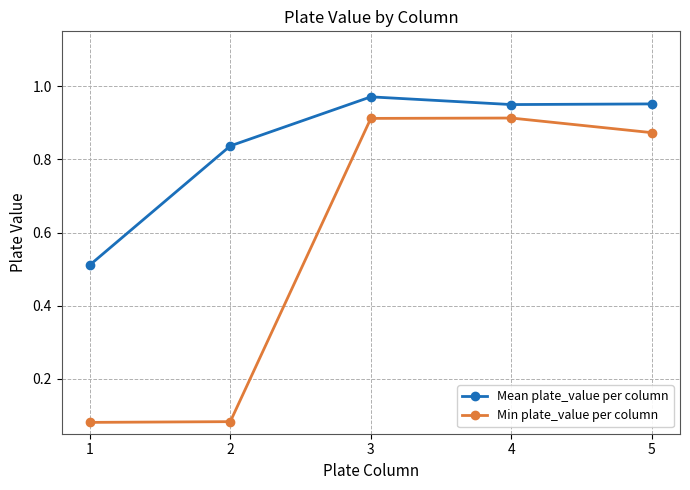

List the series in order of their overall mean, highest first.

Mean plate_value per column, Min plate_value per column